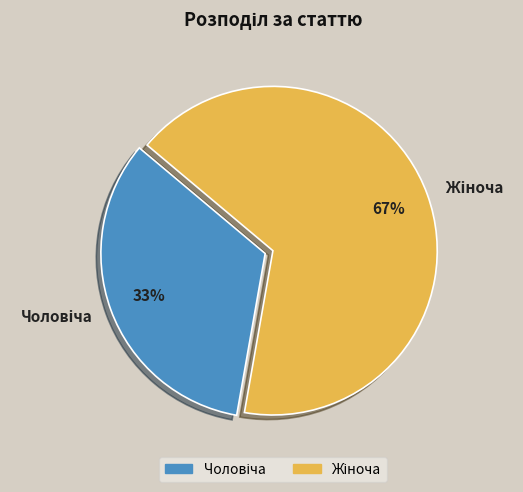

To the nearest percent, what is the average slice percentage?

50%